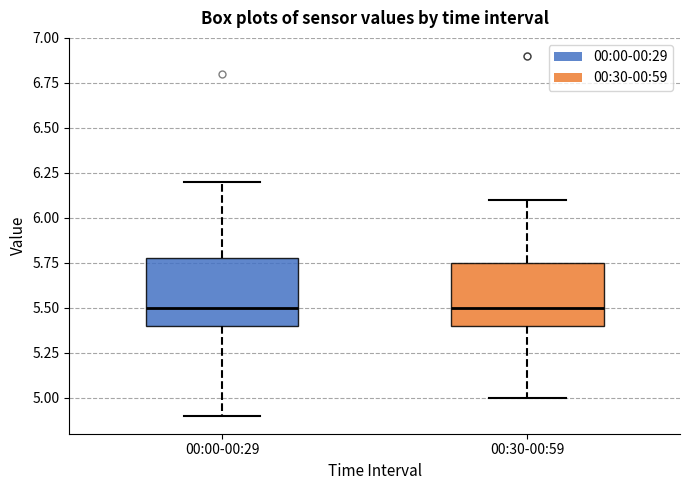

Where is the lower edge of the box for 00:30-00:59 on the y-axis? The values are not printed on the chart, so give them approximately, as read against the axis.

5.40